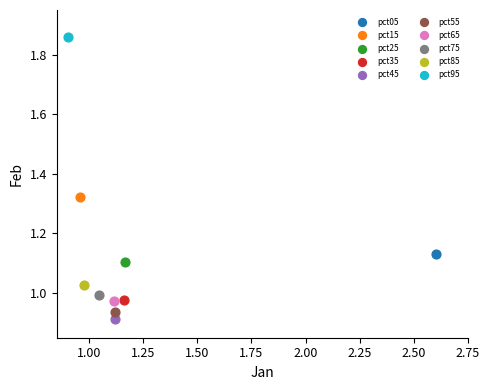

What are all the series names shown in the legend?

pct05, pct15, pct25, pct35, pct45, pct55, pct65, pct75, pct85, pct95